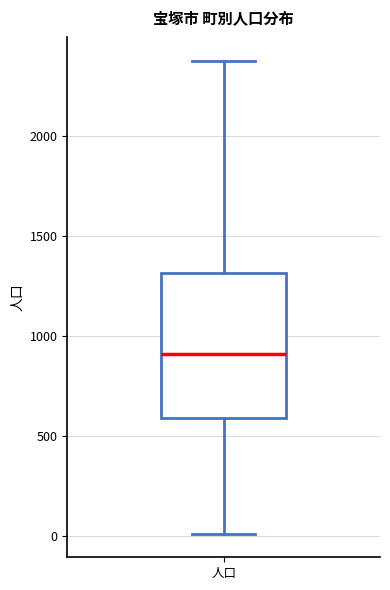

Where is the upper edge of the box for 人口 on the y-axis? The values are not printed on the chart, so give them approximately, as read against the axis.

1300